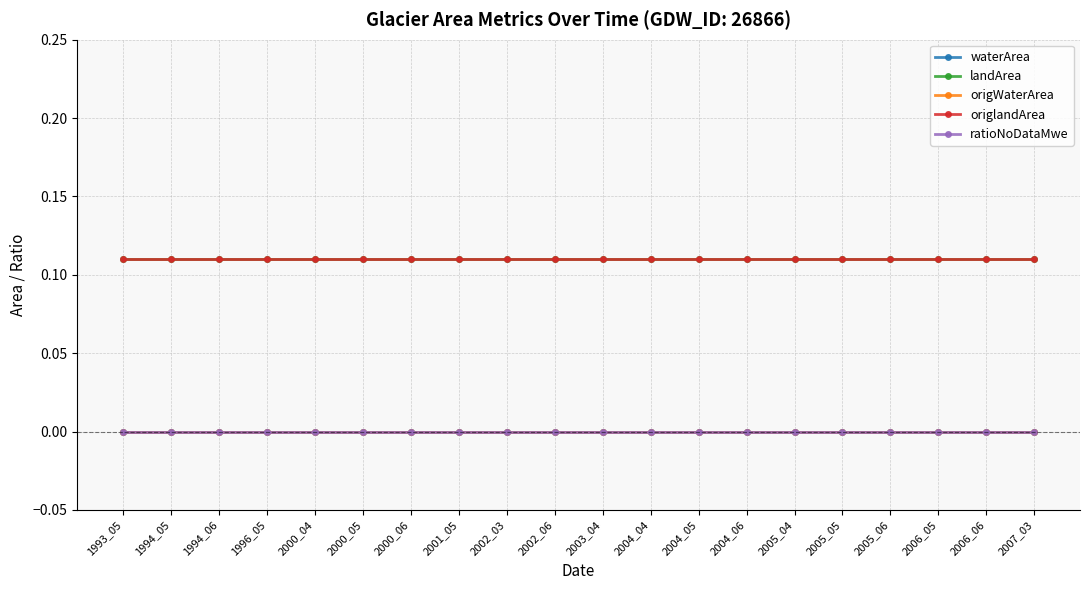

How many lines are shown in the chart?

5